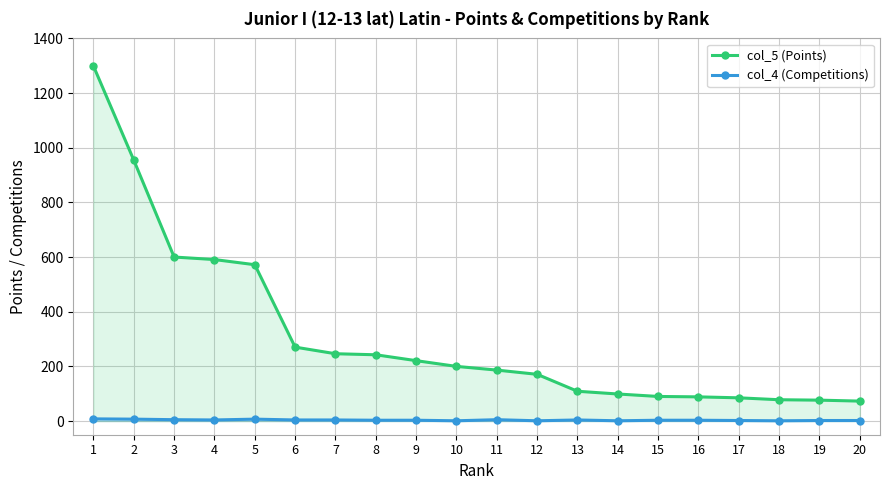

At which category does the chart reach its peak across all series?

1